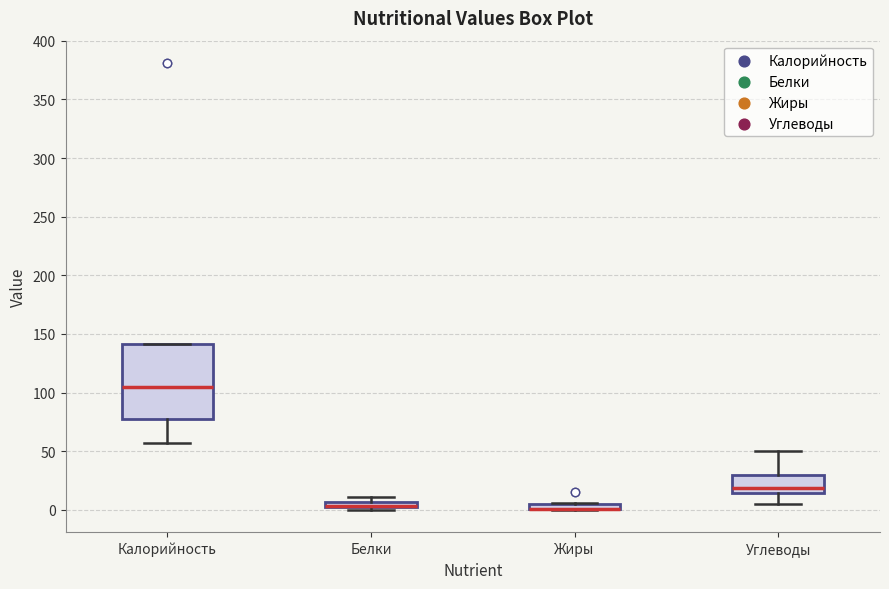

Where is the lower edge of the box for Жиры on the y-axis? The values are not printed on the chart, so give them approximately, as read against the axis.

0